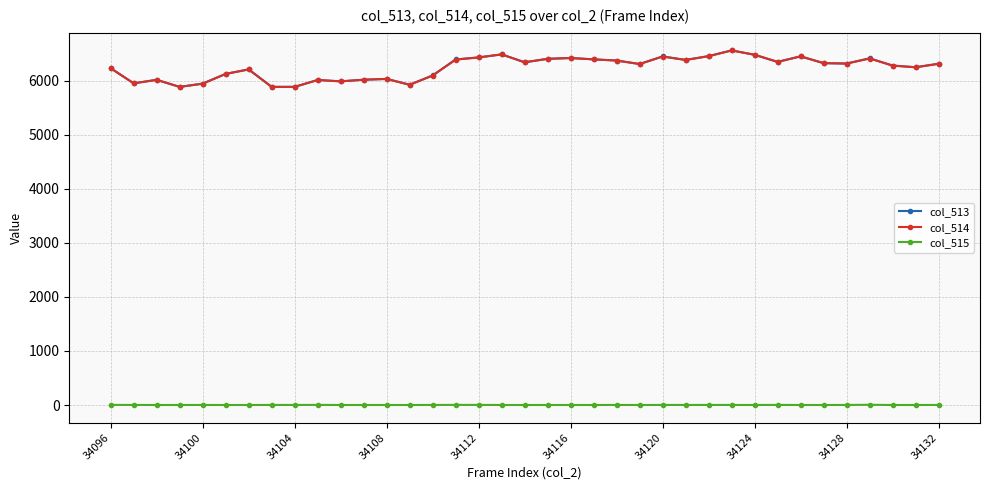

True or false: col_515 has more than 1 points higher than both neighbors.

True